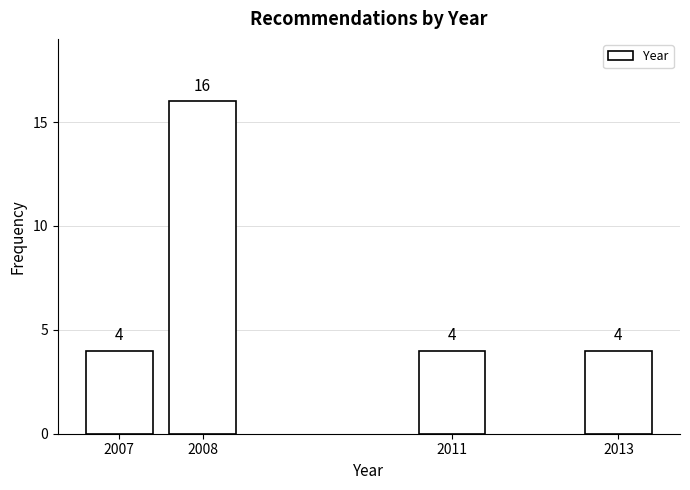

Reading left to right, list all the values displayed in this chart.

2007=4	2008=16	2011=4	2013=4